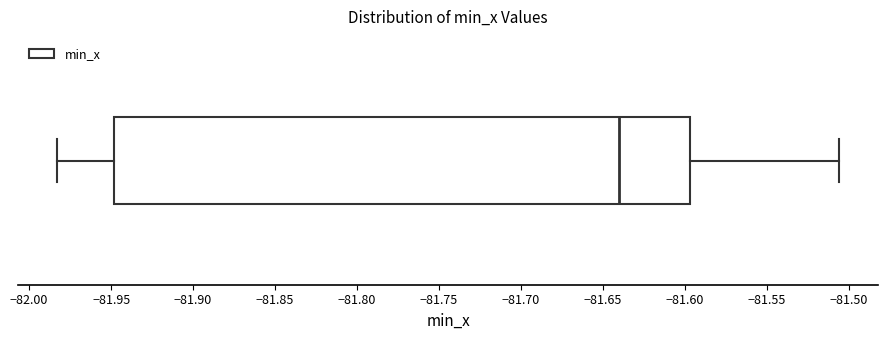

Where is the right edge of the box on the x-axis? The values are not printed on the chart, so give them approximately, as read against the axis.

-81.595